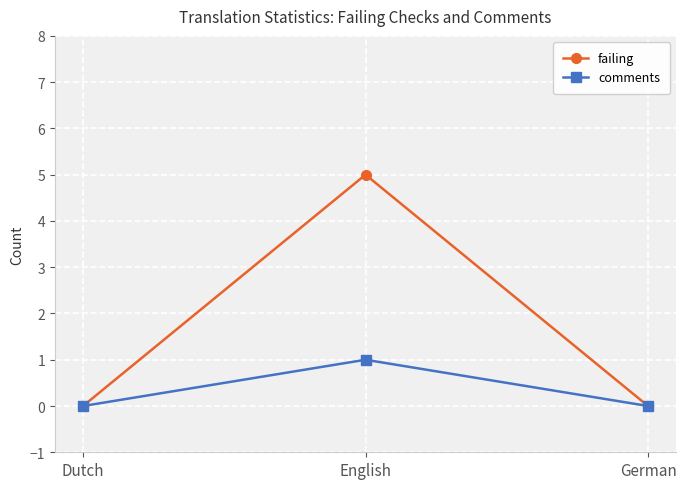

The value of failing at German is 2. True or false?

False